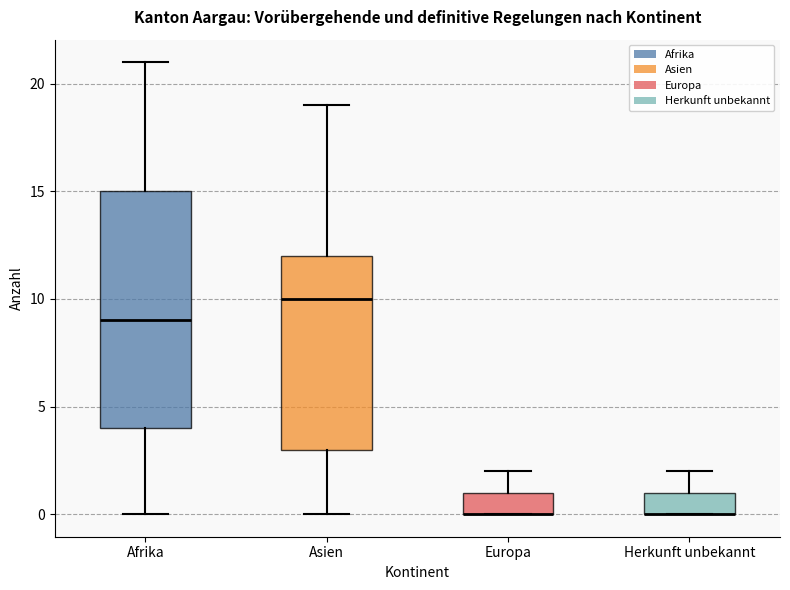

Reading left to right, transcribe this box plot: for each box, give where its median line is, the range the box spans, and where its two whiskers end, as read against the y-axis. The values are not printed on the chart, so give them approximately, as read against the axis.

Afrika: median 9, box 4 to 15, whiskers 0 to 21
Asien: median 10, box 3 to 12, whiskers 0 to 19
Europa: median 0 (drawn on the box's lower edge), box 0 to 1, whiskers 0 to 2
Herkunft unbekannt: median 0 (drawn on the box's lower edge), box 0 to 1, whiskers 0 to 2